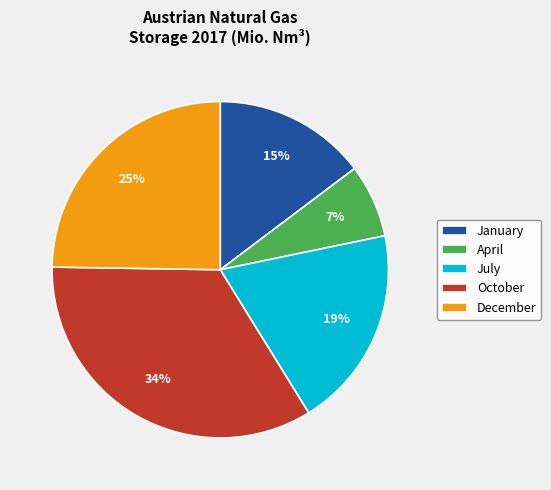

Is there any slice that represents more than half of the pie?

No